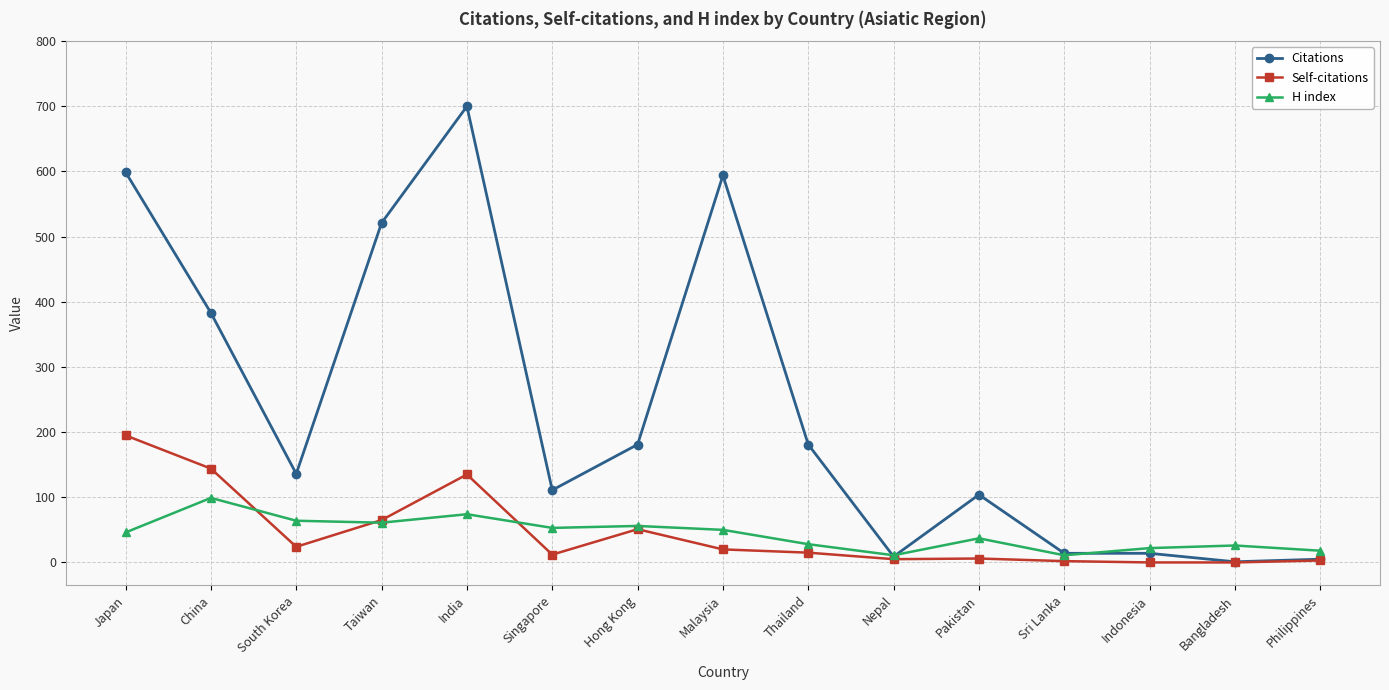

What is the label of the 7th point from the left?

Hong Kong